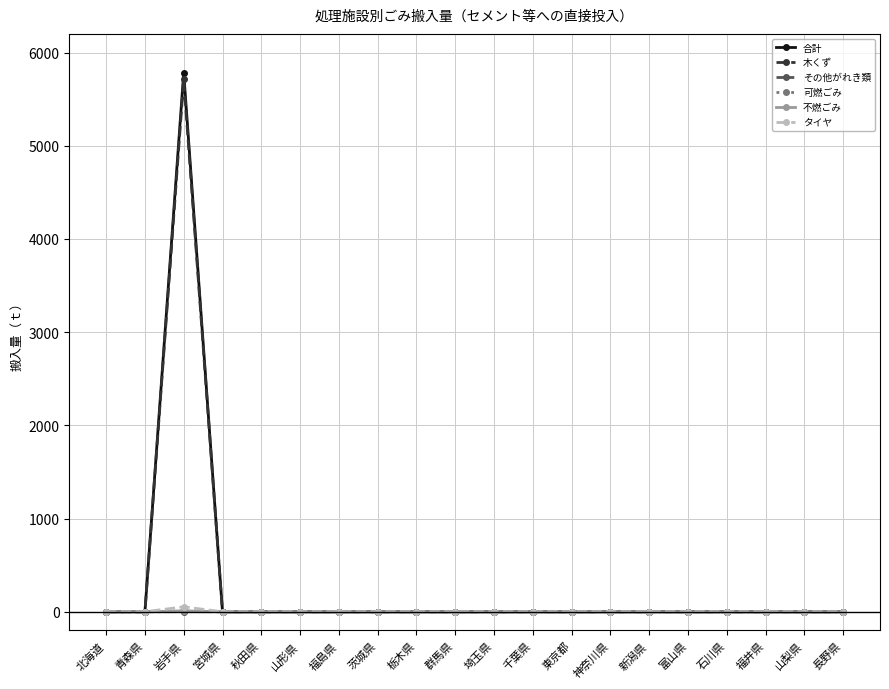

Which category has the highest value across all series?

岩手県